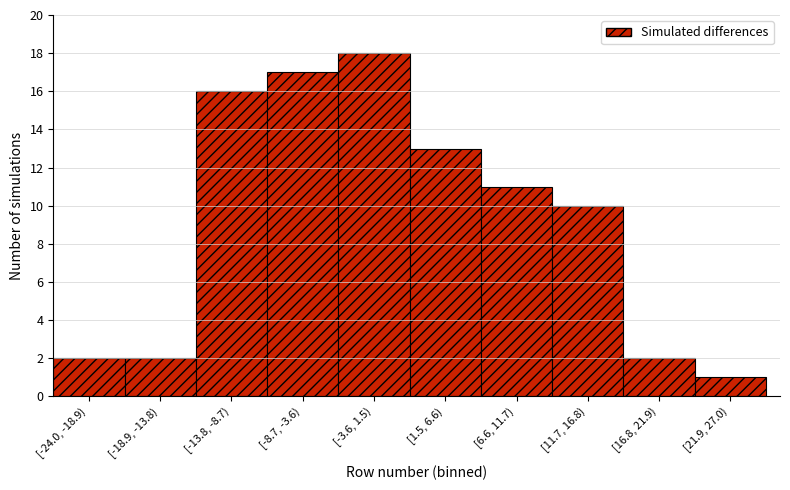

Reading left to right, what are all the values shown in this chart?

2	2	16	17	18	13	11	10	2	1